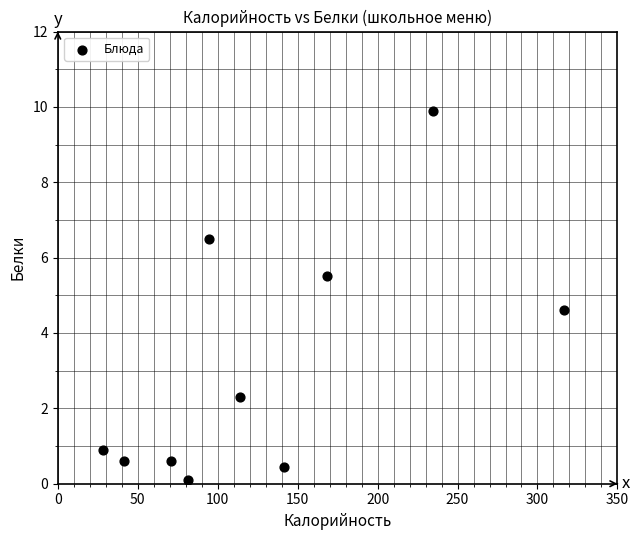

What is the average Y value?

3.1